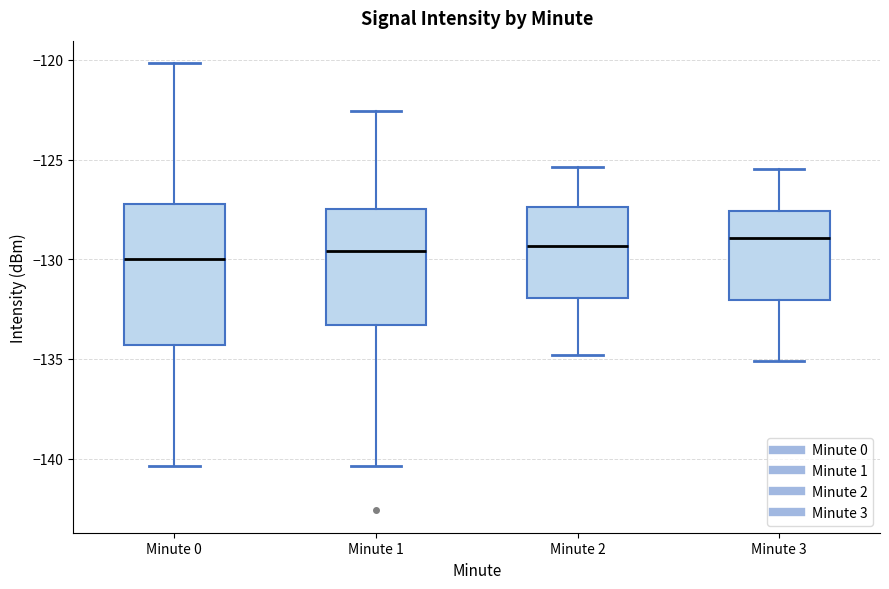

Reading left to right, transcribe this box plot: for each box, give where its median line is, the range the box spans, and where its two whiskers end, as read against the y-axis. The values are not printed on the chart, so give them approximately, as read against the axis.

Minute 0: median -130.0, box -134.5 to -127.0, whiskers -140.5 to -120.0
Minute 1: median -129.5, box -133.5 to -127.5, whiskers -140.5 to -122.5
Minute 2: median -129.5, box -132.0 to -127.5, whiskers -135.0 to -125.5
Minute 3: median -129.0, box -132.0 to -127.5, whiskers -135.0 to -125.5